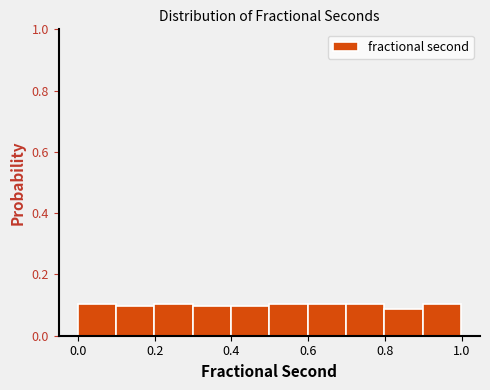

What is the height of the bar covering 0.9 to 1.0 on the x-axis? Neither the bar edges nor the heights are printed on the chart, so give them approximately, as read against the axes.

0.10